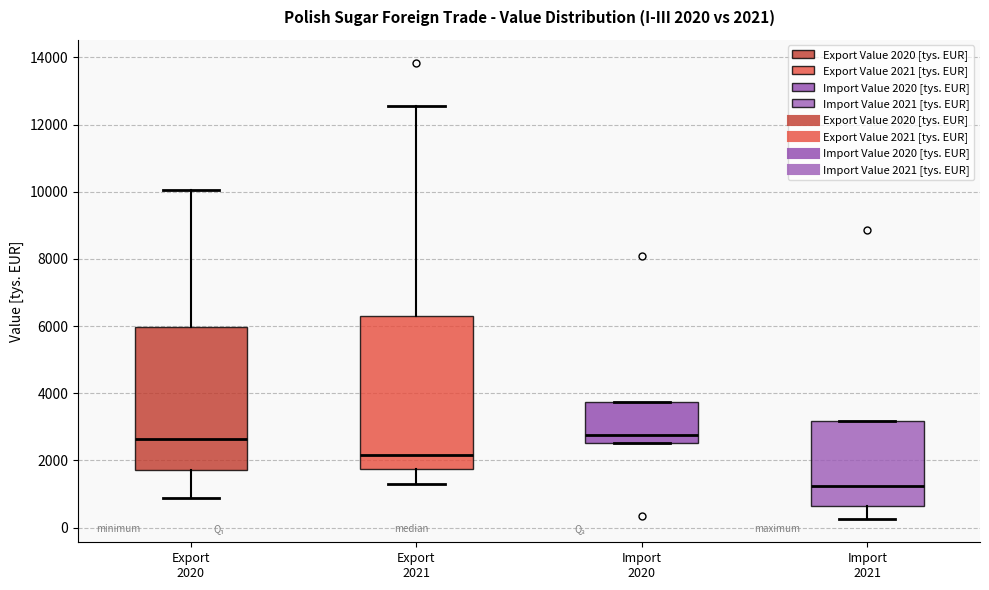

Which box is the tallest, from its lower edge to its upper edge?

Export 2021